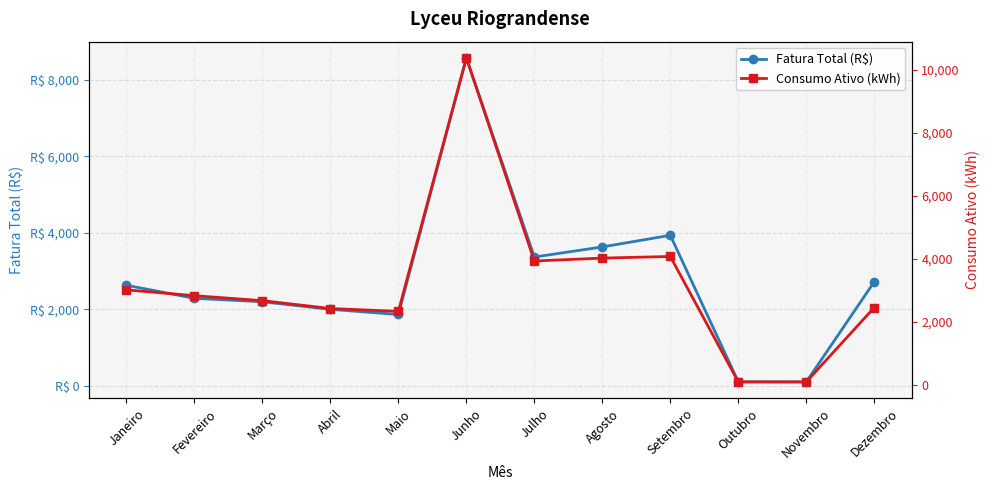

Where is the first local minimum for Consumo Ativo (kWh)?

Maio